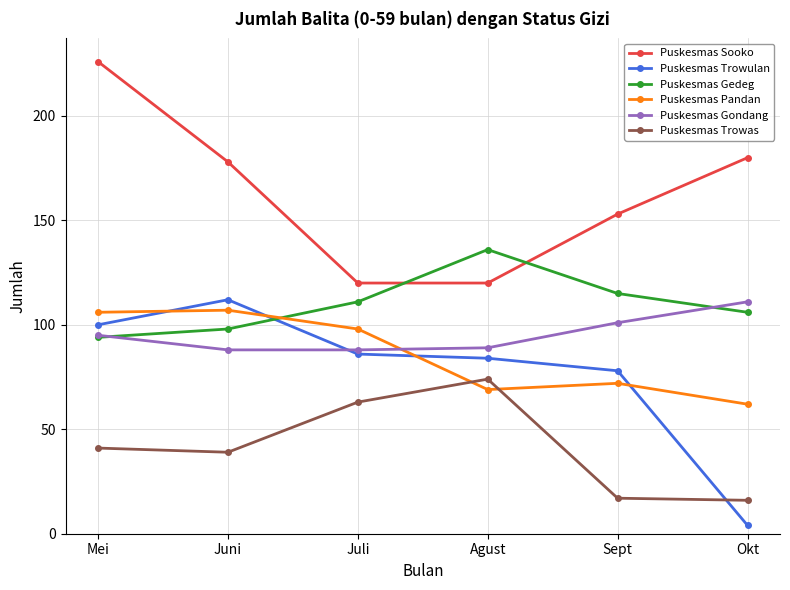

At which category does the chart reach its minimum across all series?

Okt